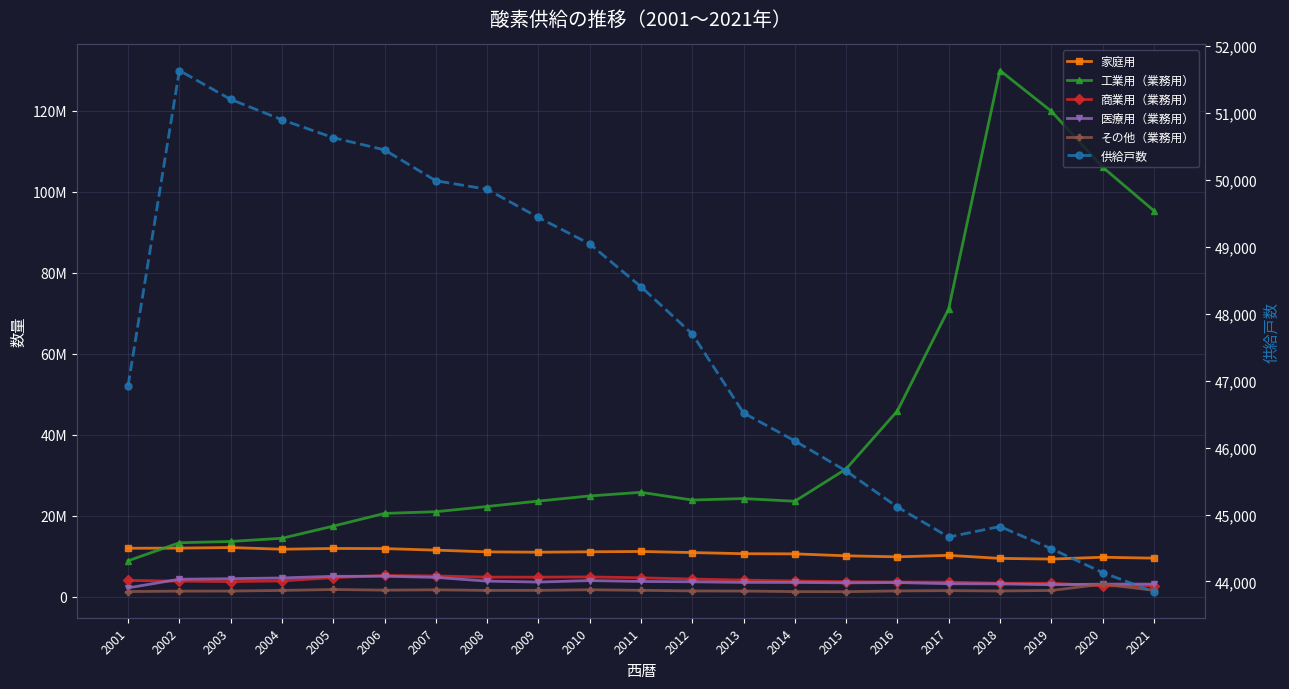

Where do 商業用（業務用） and 医療用（業務用） first cross each other?

2001 and 2002